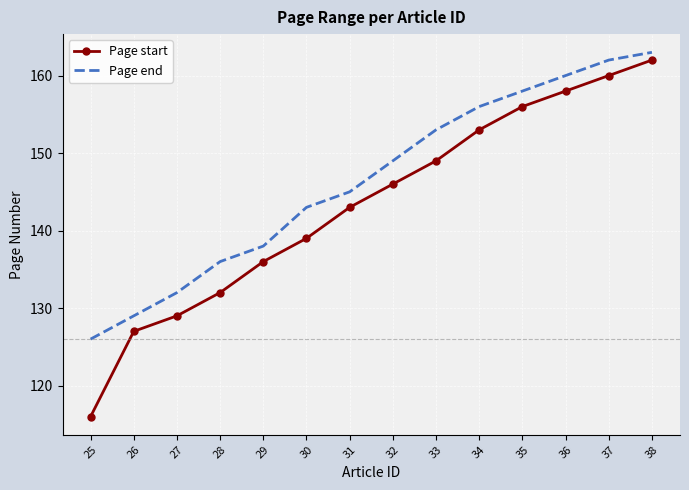

List the series in order of their overall mean, lowest first.

Page start, Page end